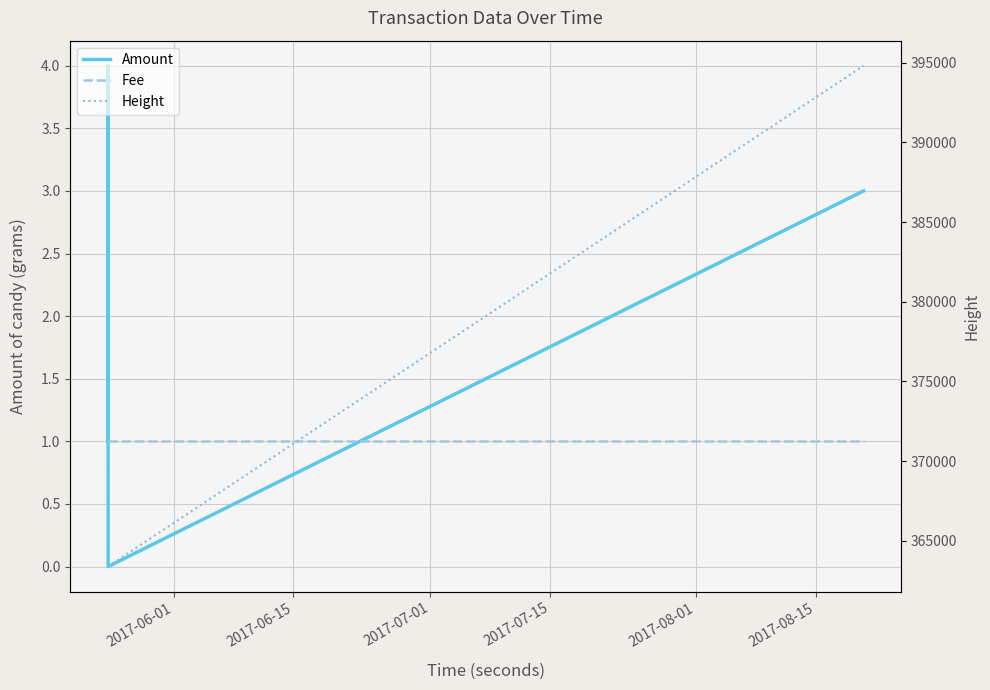

What value does the Fee series have at 2017-06-01?

1